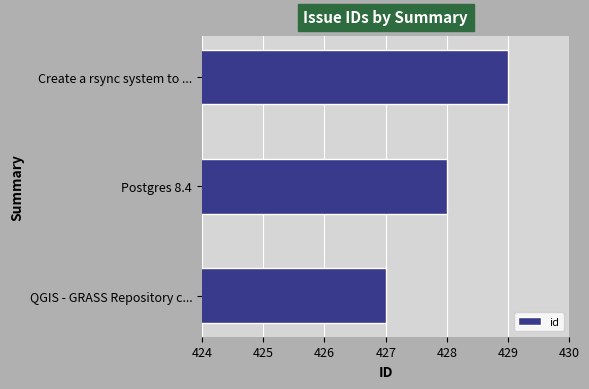

How many distinct data groups are displayed?

1